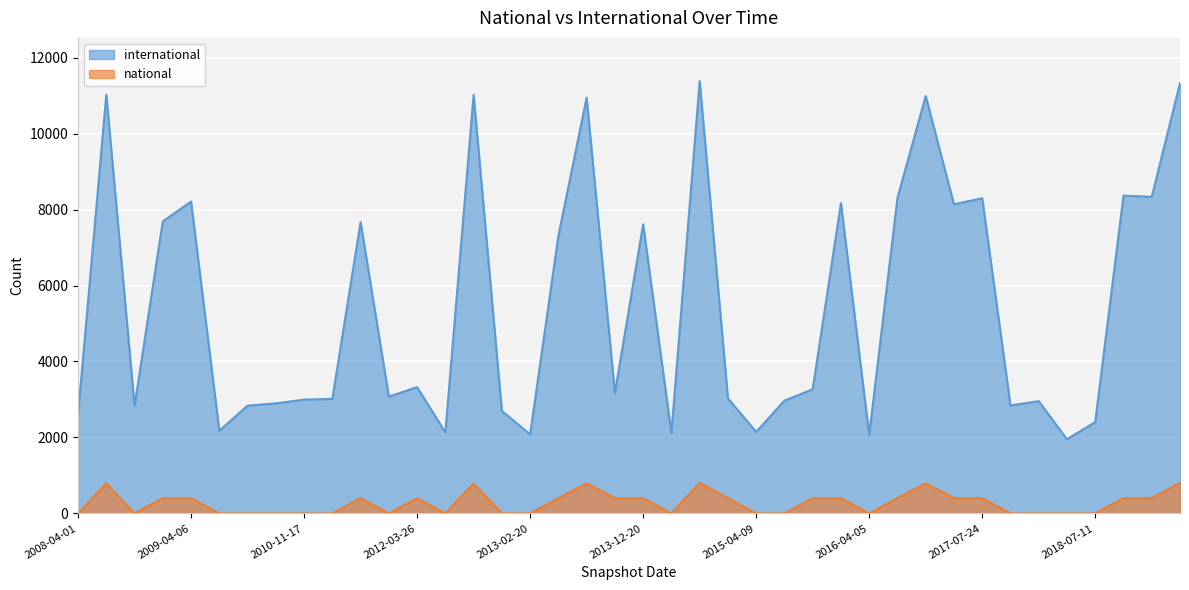

Reading left to right, transcribe all the data shown in this chart.

international: 2008-04-01=2587	2008-06-27=11025	2008-10-10=2828	2008-12-17=7688	2009-04-06=8211	2009-06-17=2176	2010-04-01=2838	2010-07-26=2898	2010-11-17=2996	2011-02-21=3016	2011-06-10=7669	2012-01-18=3075	2012-03-26=3326	2012-07-13=2132	2012-10-31=11018	2012-12-11=2698	2013-02-20=2081	2013-05-21=7306	2013-07-09=10944	2013-09-10=3169	2013-12-20=7610	2014-03-28=2112	2014-09-08=11380	2015-01-19=3032	2015-04-09=2147	2015-07-03=2969	2015-10-01=3268	2016-01-04=8168	2016-04-05=2060	2016-07-04=8303	2016-10-07=10988	2016-12-27=8137	2017-07-24=8298	2017-10-12=2842	2017-12-22=2956	2018-04-09=1953	2018-07-11=2405	2018-09-28=8366	2019-07-01=8334	2020-01-01=11329
national: 2008-04-01=0	2008-06-27=791	2008-10-10=0	2008-12-17=403	2009-04-06=403	2009-06-17=0	2010-04-01=0	2010-07-26=0	2010-11-17=0	2011-02-21=0	2011-06-10=403	2012-01-18=0	2012-03-26=403	2012-07-13=0	2012-10-31=791	2012-12-11=0	2013-02-20=0	2013-05-21=403	2013-07-09=791	2013-09-10=403	2013-12-20=403	2014-03-28=0	2014-09-08=806	2015-01-19=403	2015-04-09=0	2015-07-03=0	2015-10-01=403	2016-01-04=403	2016-04-05=0	2016-07-04=403	2016-10-07=791	2016-12-27=403	2017-07-24=403	2017-10-12=0	2017-12-22=0	2018-04-09=0	2018-07-11=0	2018-09-28=403	2019-07-01=403	2020-01-01=806